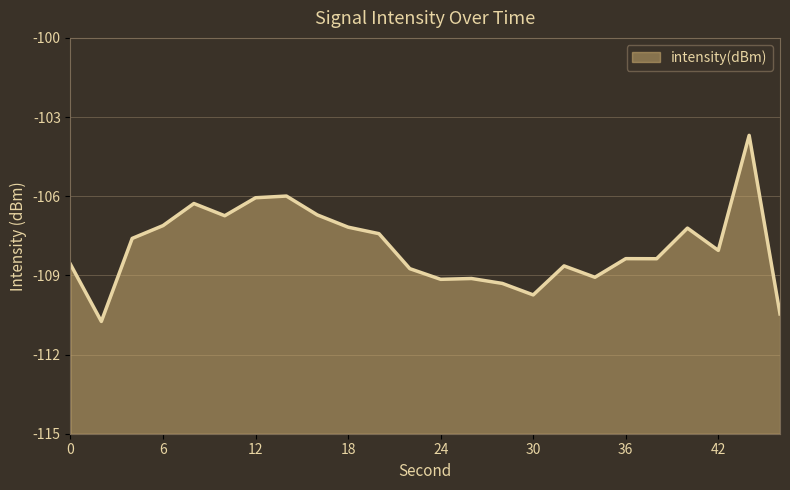

Between 26 and 24, which is larger?

24